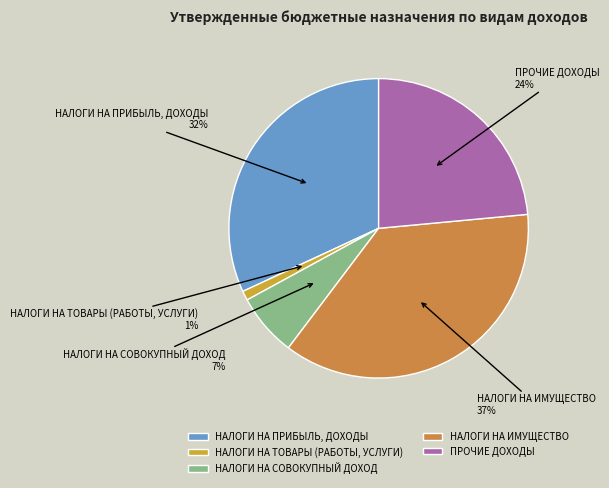

Which category has the smallest portion of the pie?

НАЛОГИ НА ТОВАРЫ (РАБОТЫ, УСЛУГИ)